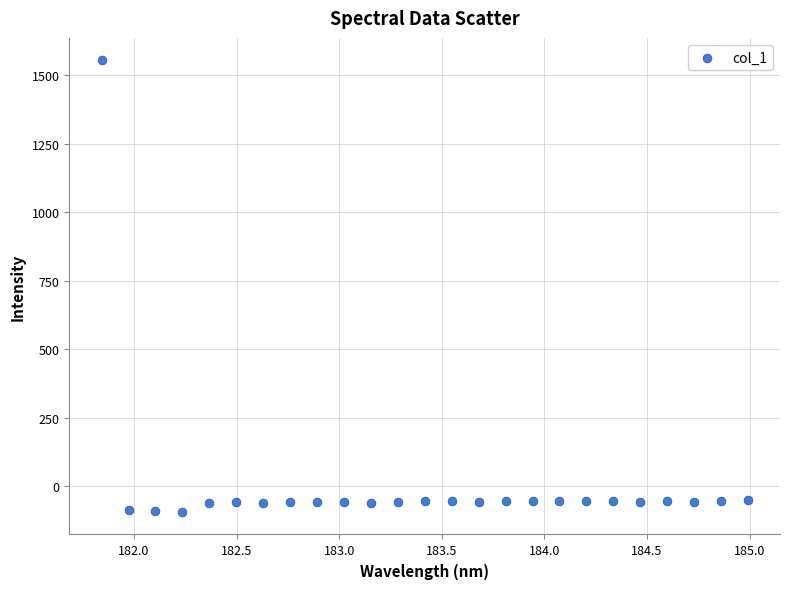

What is the range of X values (max minus min)?

3.1